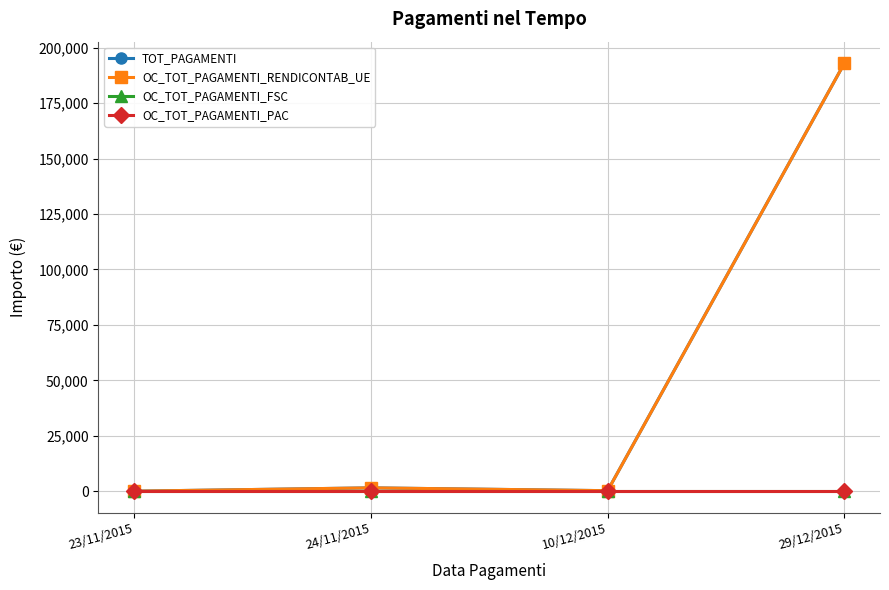

How many interior local valleys does the TOT_PAGAMENTI series have?

1